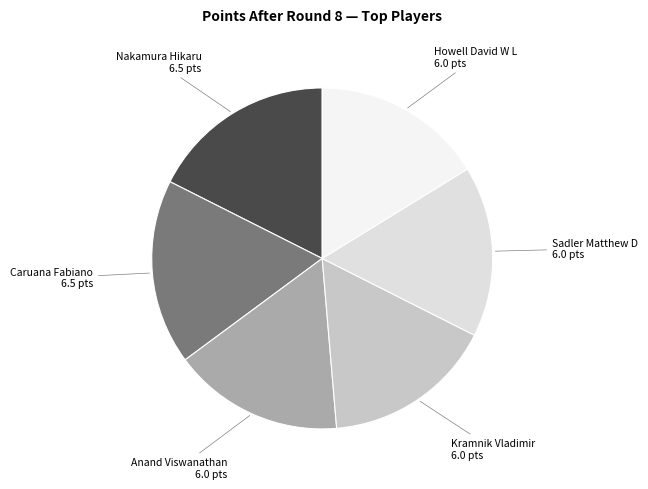

Does any single category account for the majority?

No